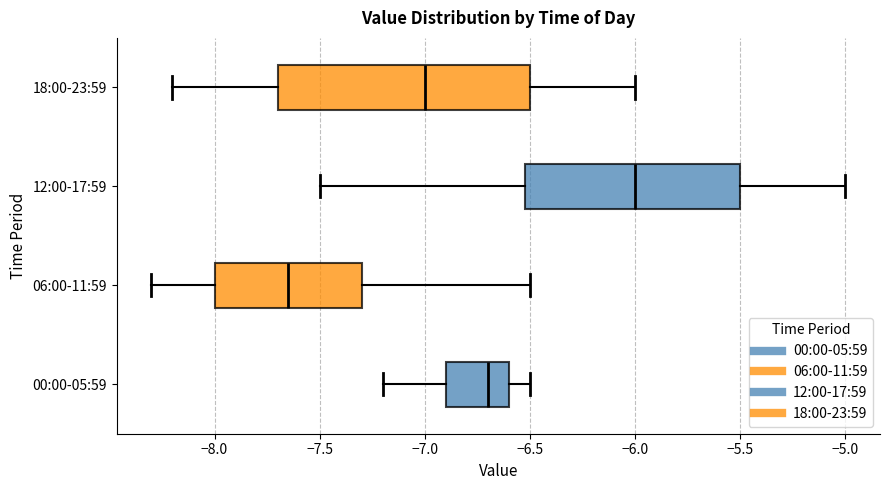

Which box is the widest, from its left edge to its right edge?

18:00-23:59